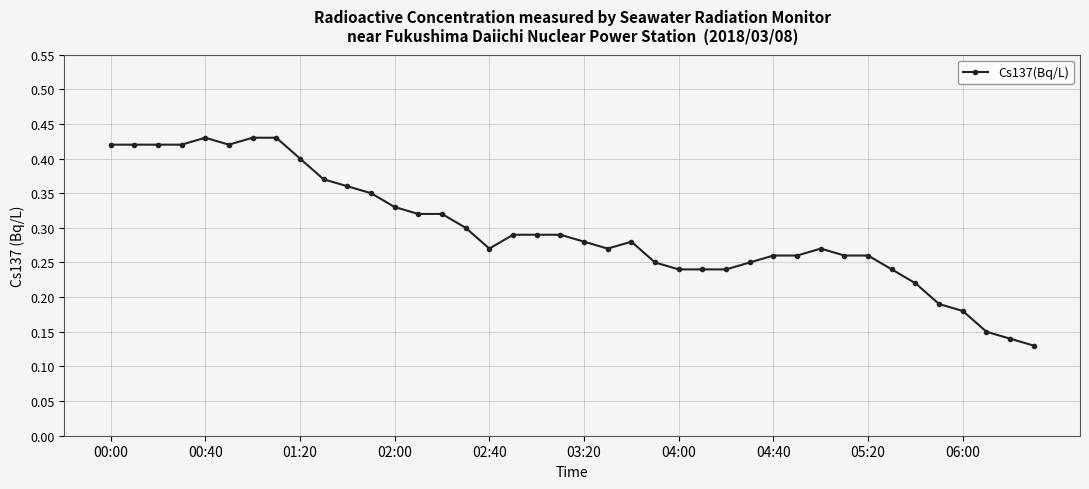

Is this an area chart (filled region under the line)?

No